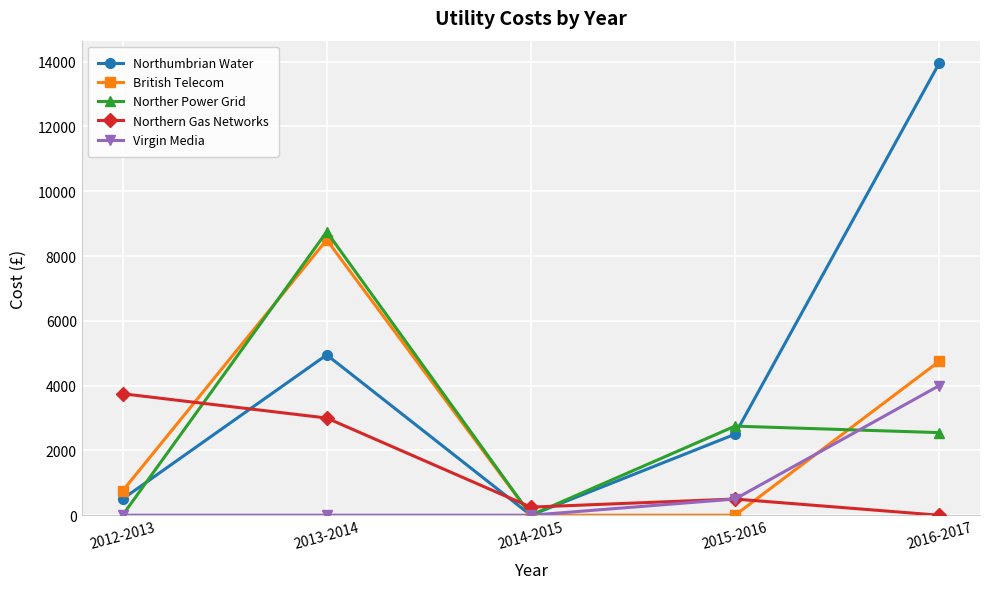

Reading left to right, transcribe all the data shown in this chart.

Northumbrian Water: 500	4950	0	2500	13950
British Telecom: 750	8500	0	0	4750
Norther Power Grid: 0	8750	0	2750	2550
Northern Gas Networks: 3750	3000	250	500	0
Virgin Media: 0	0	0	500	4000